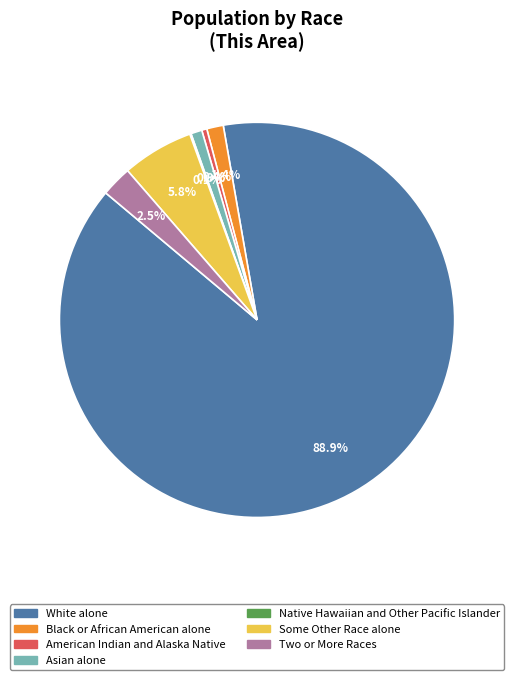

Which slice is the largest?

White alone